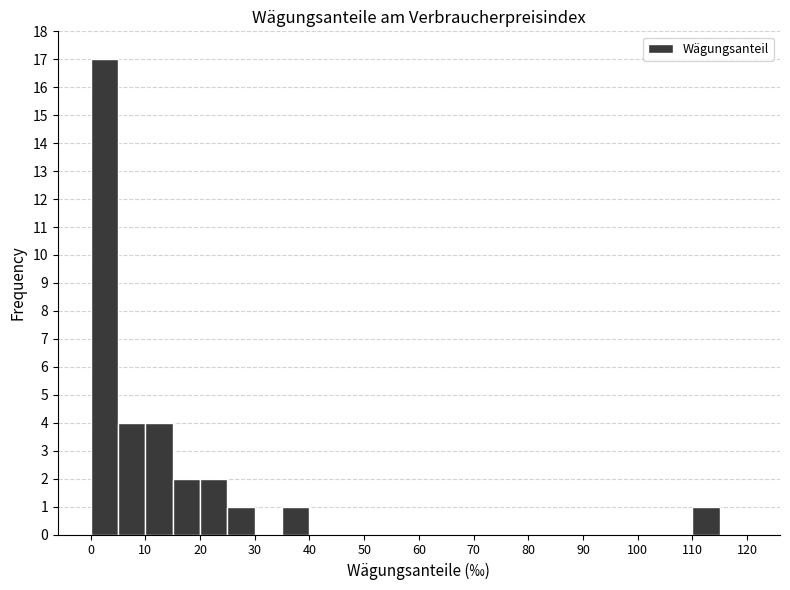

Reading left to right, list every bar in this chart as the range it spans on the x-axis followed by its height. The values are not printed on the chart, so give them approximately, as read against the axis.

0 to 5: 17
5 to 10: 4
10 to 15: 4
15 to 20: 2
20 to 25: 2
25 to 30: 1
30 to 35: 0
35 to 40: 1
40 to 45: 0
45 to 50: 0
50 to 55: 0
55 to 60: 0
60 to 65: 0
65 to 70: 0
70 to 75: 0
75 to 80: 0
80 to 85: 0
85 to 90: 0
90 to 95: 0
95 to 100: 0
100 to 105: 0
105 to 110: 0
110 to 115: 1
115 to 120: 0